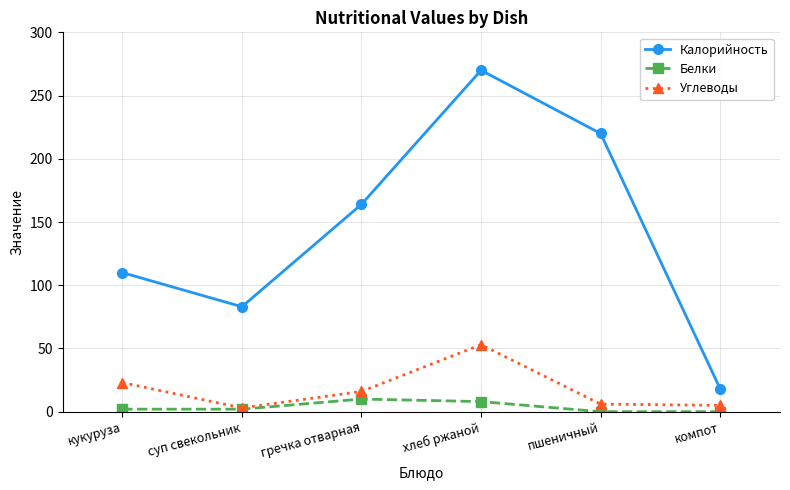

At how many categories does at least one series exceed 179?

2